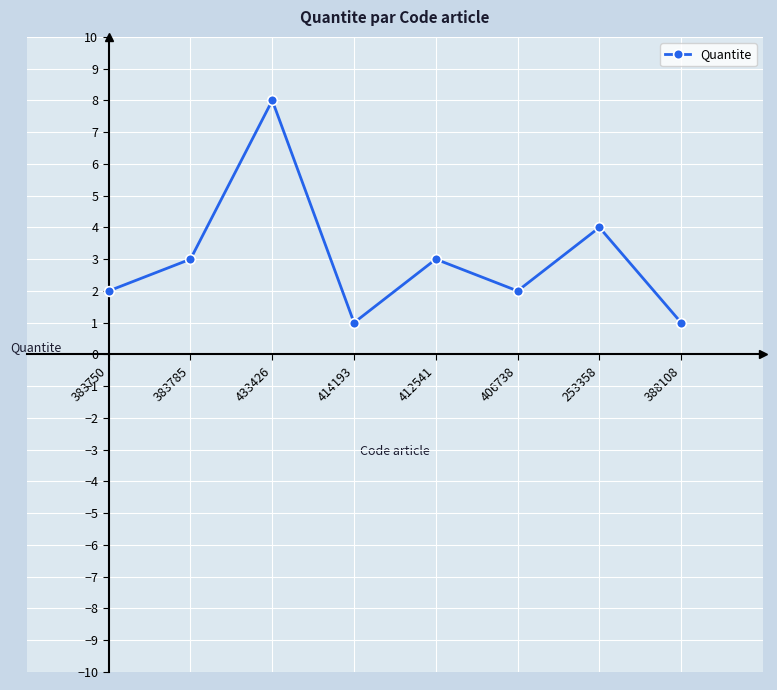

What is the sum of the values at 388108 and 383785?

4